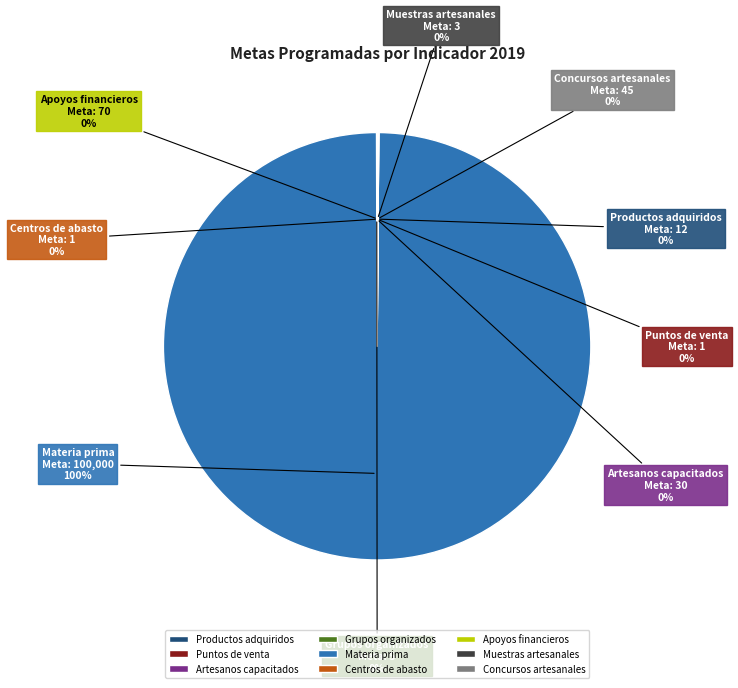

What is the majority slice?

Materia prima